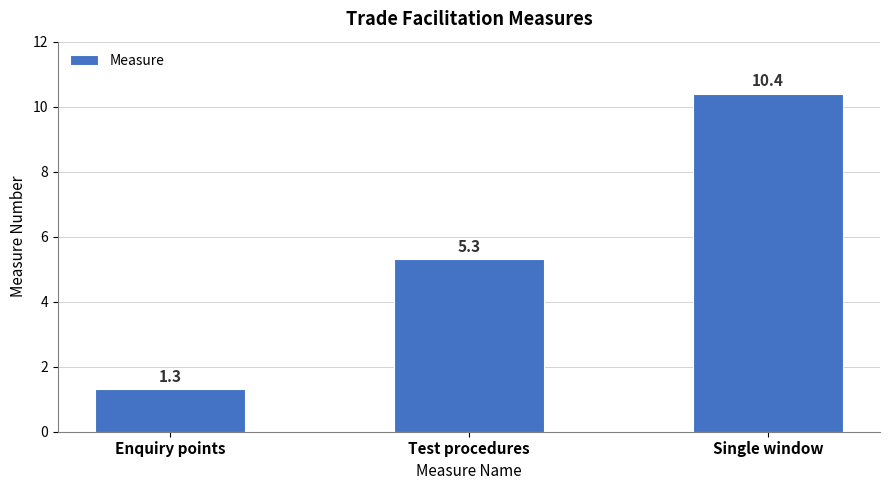

Approximately how many times larger is the value at Single window compared to Test procedures?

2.0